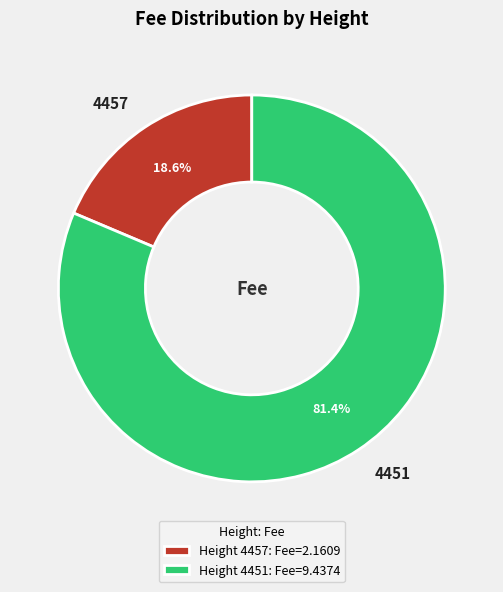

Count the number of slices in the pie.

2